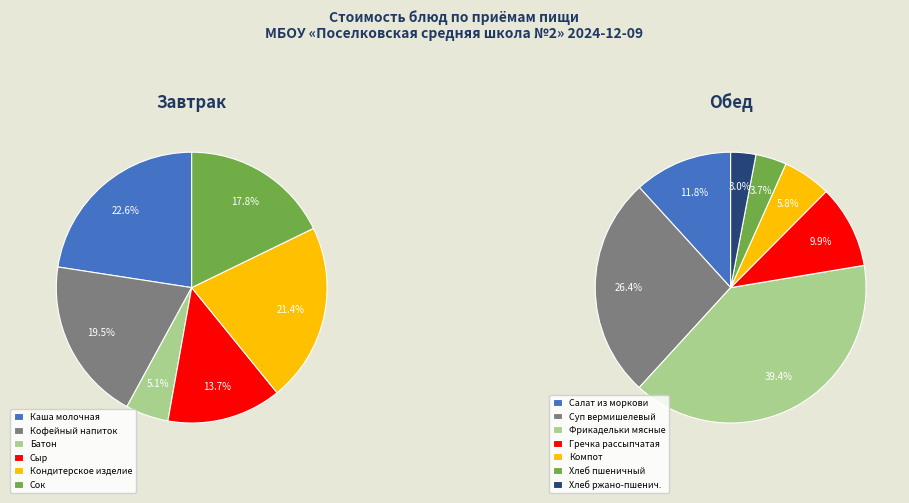

Is there a majority slice in this chart?

No